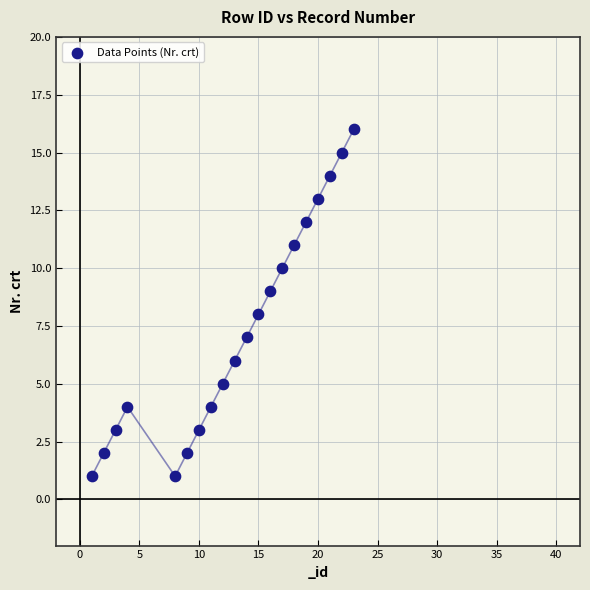

What is the range of X values (max minus min)?

22